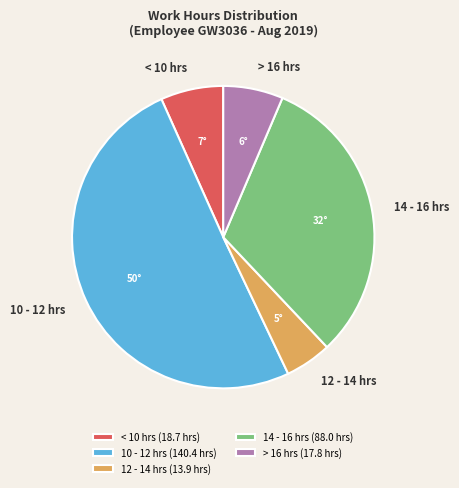

Does 12 - 14 hrs account for over 50% of the chart?

No